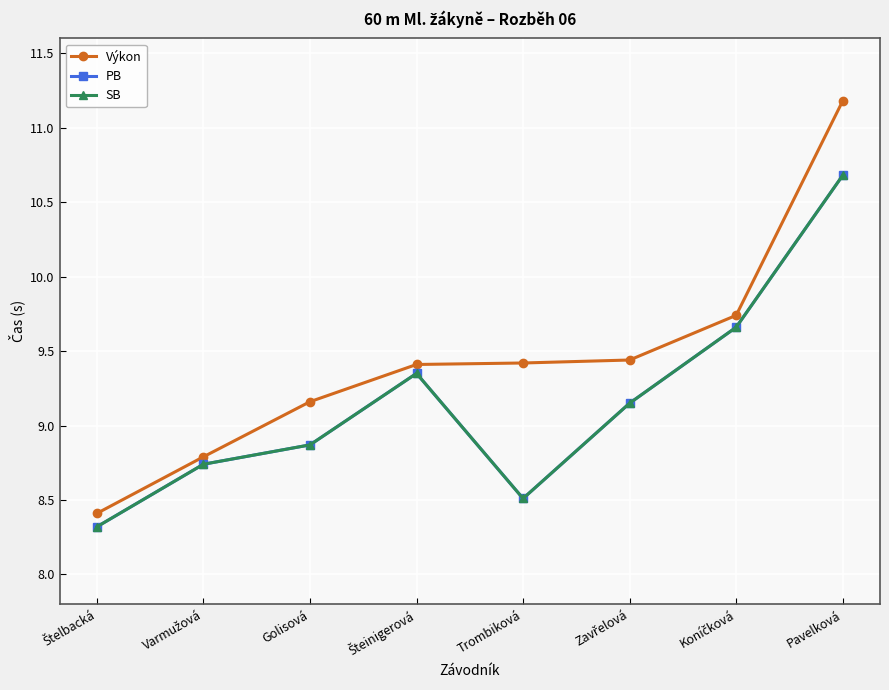

Reading right to left, what are all the values shown in this chart?

Výkon: 11.2	9.7	9.4	9.4	9.4	9.2	8.8	8.4
PB: 10.7	9.7	9.2	8.5	9.3	8.9	8.7	8.3
SB: 10.7	9.7	9.2	8.5	9.3	8.9	8.7	8.3